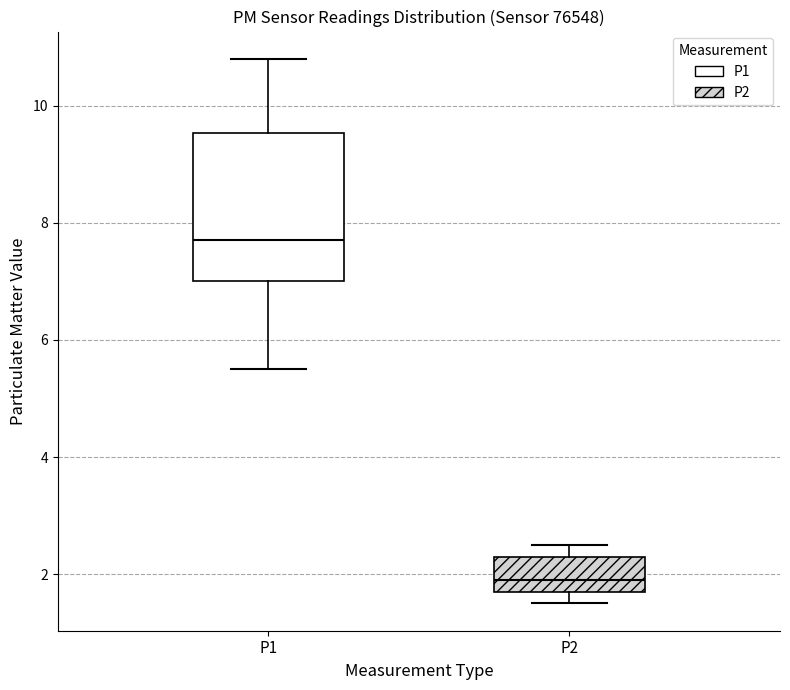

Comparing the boxes themselves (not the whiskers), which one is the tallest?

P1